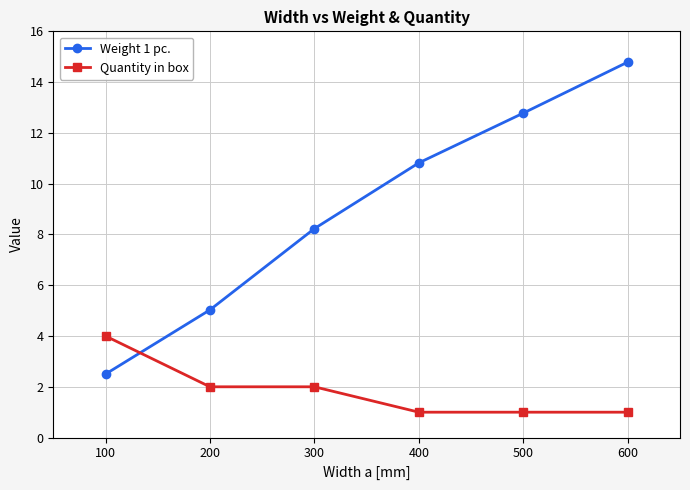

True or false: Weight 1 pc. has more than 0 interior local peaks.

False